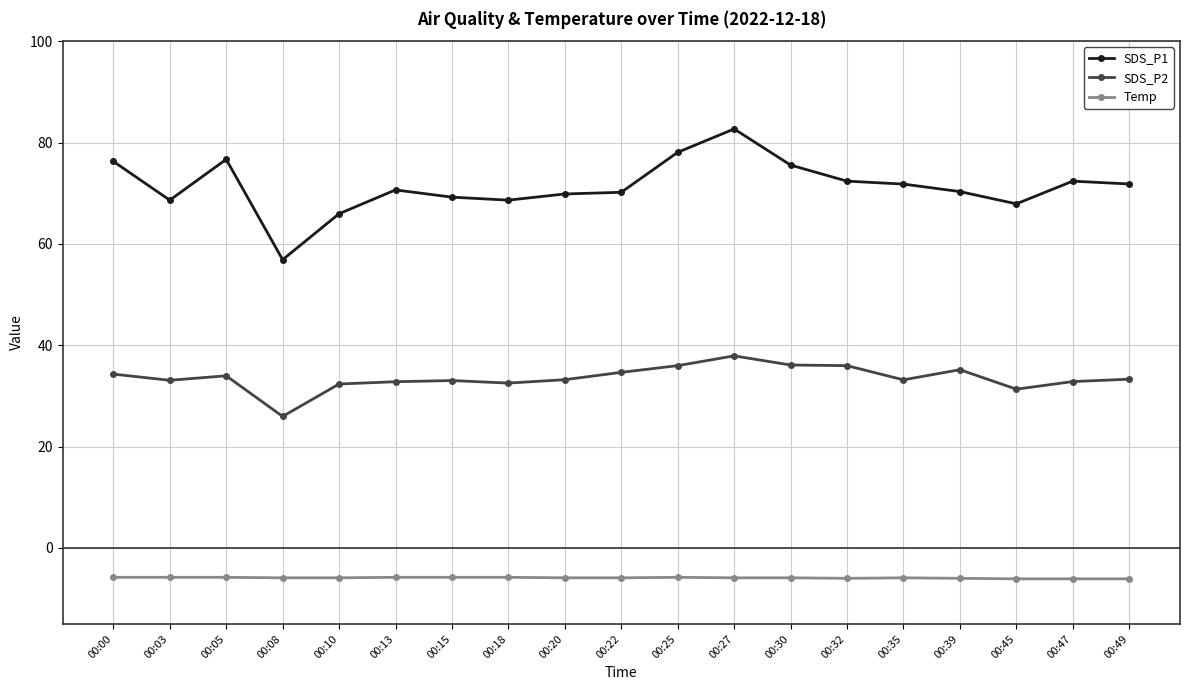

What is the spread (max minus min) of values at 00:25?

83.9